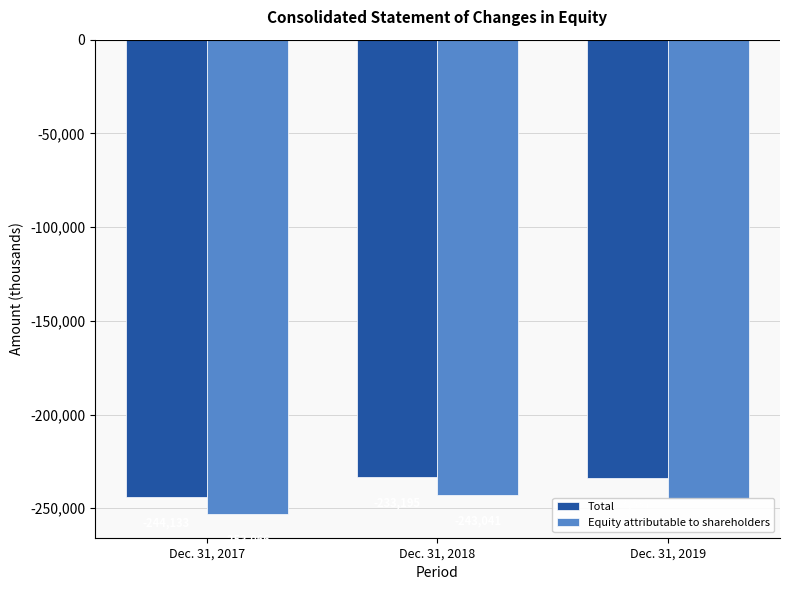

What are all the series names shown in the legend?

Total, Equity attributable to shareholders